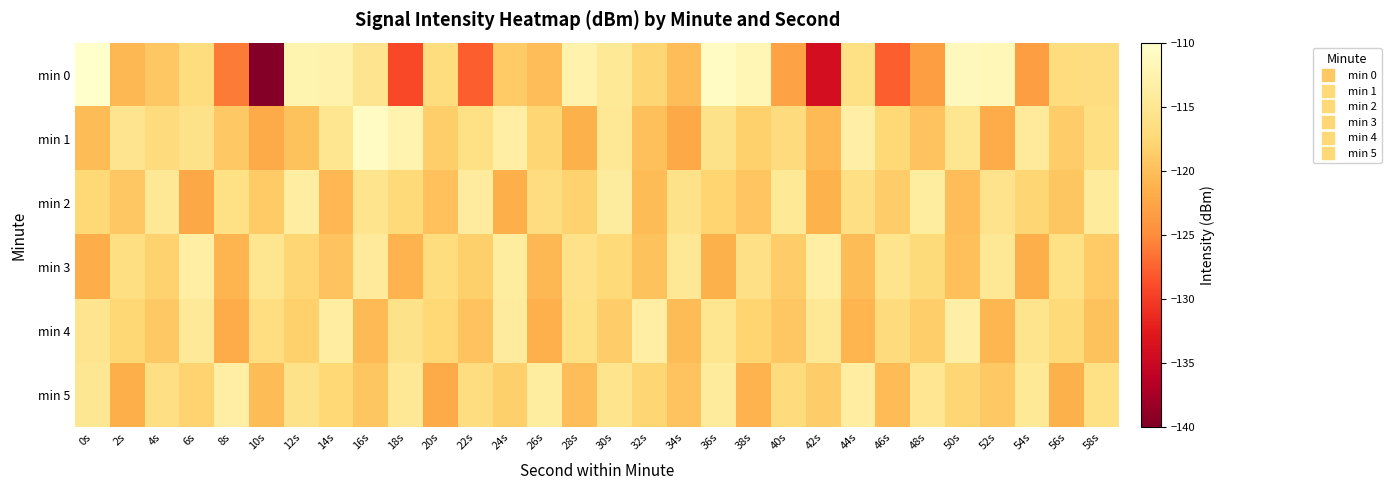

What is the total value across all series at 46s?

-716.6